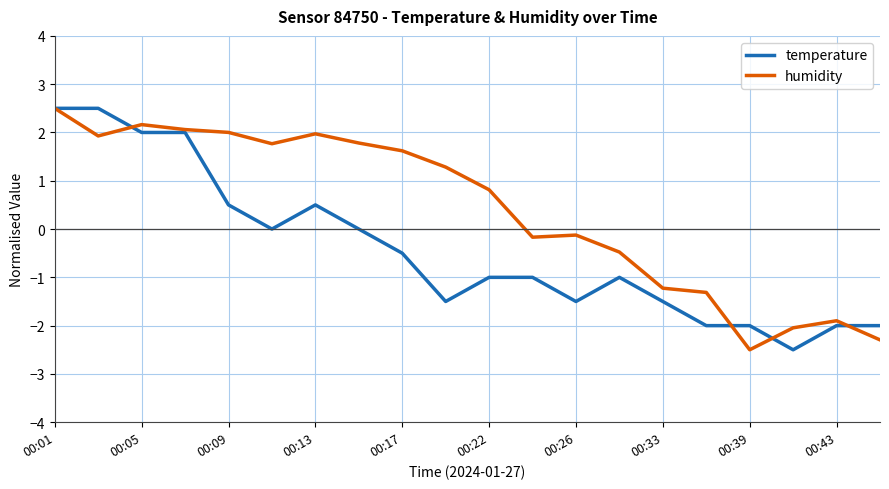

List the series in order of their overall mean, lowest first.

temperature, humidity